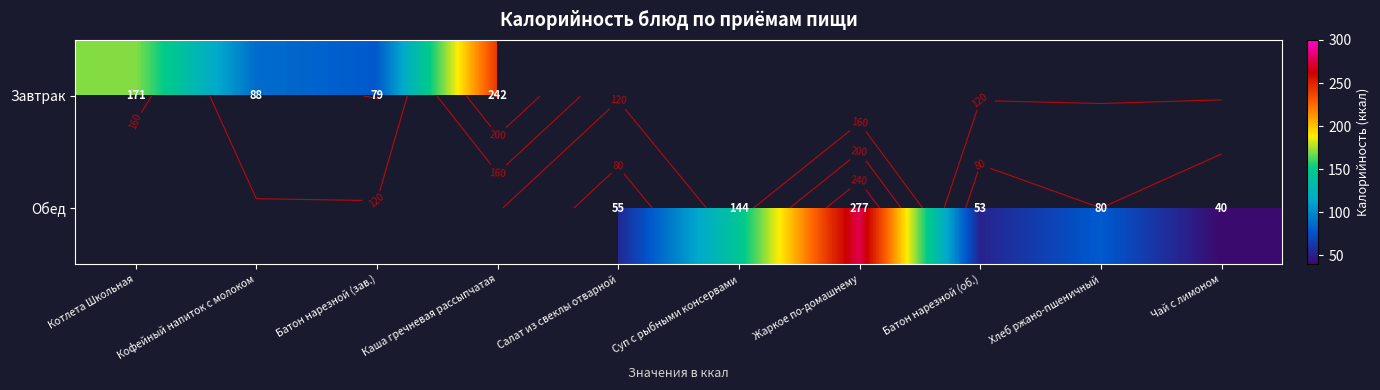

Rank the series by their maximum value, from lowest to highest.

Завтрак, Обед